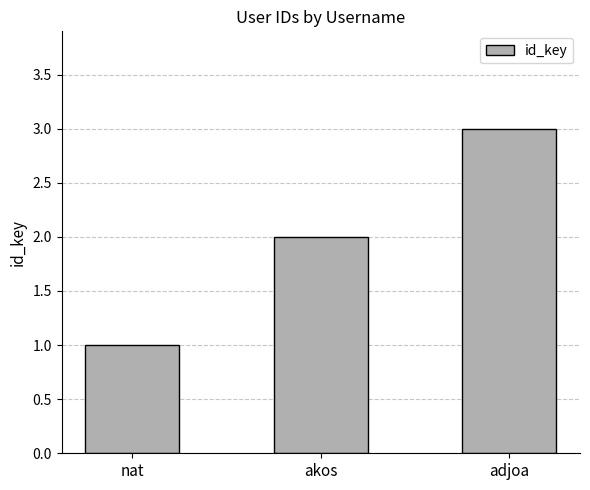

What is the value of the 3rd bar from the left?

3